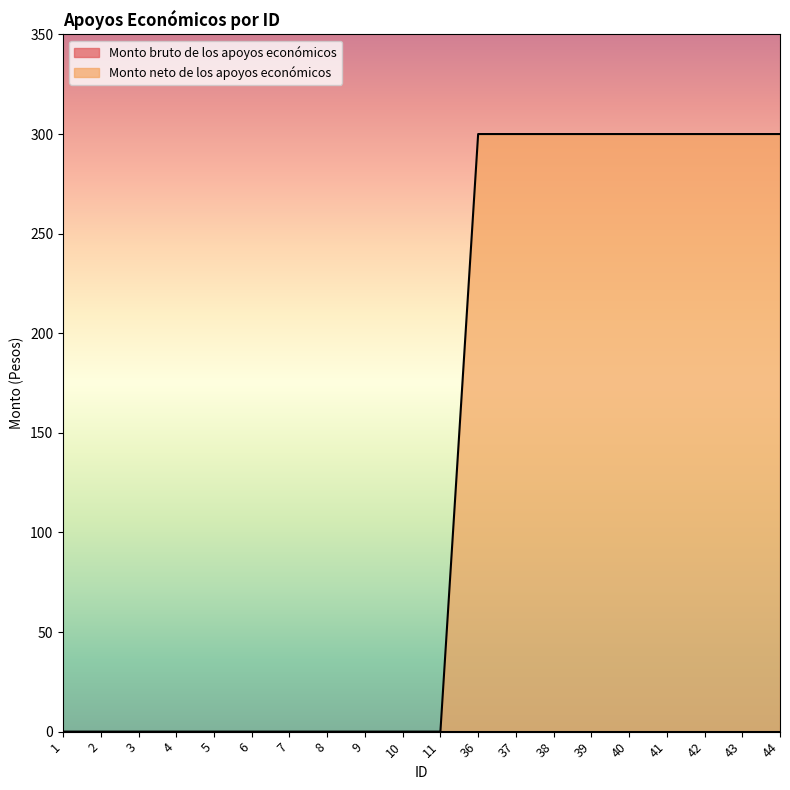

What is the sum of all values?

2700